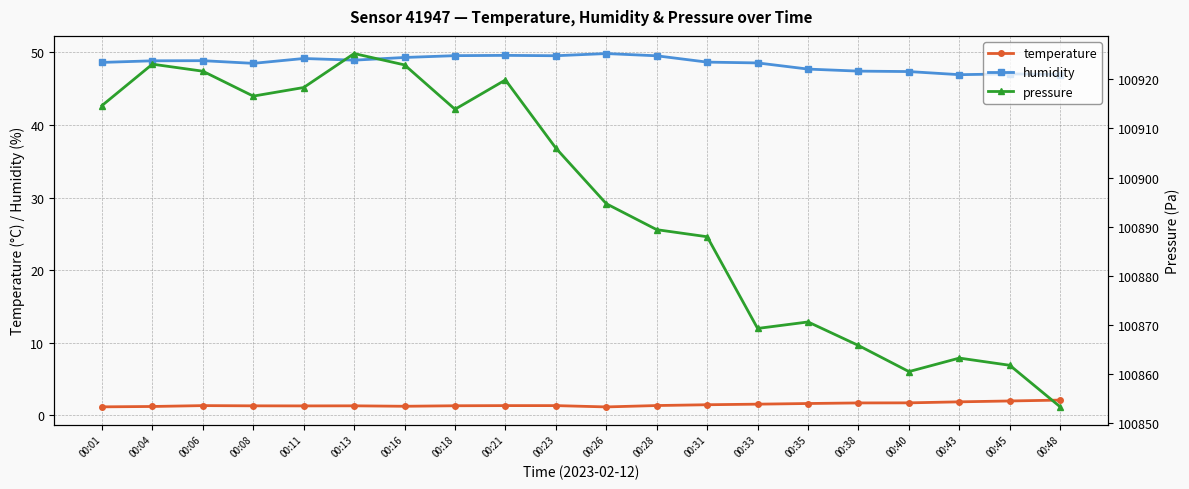

Which category has the highest value in the temperature series?

00:48